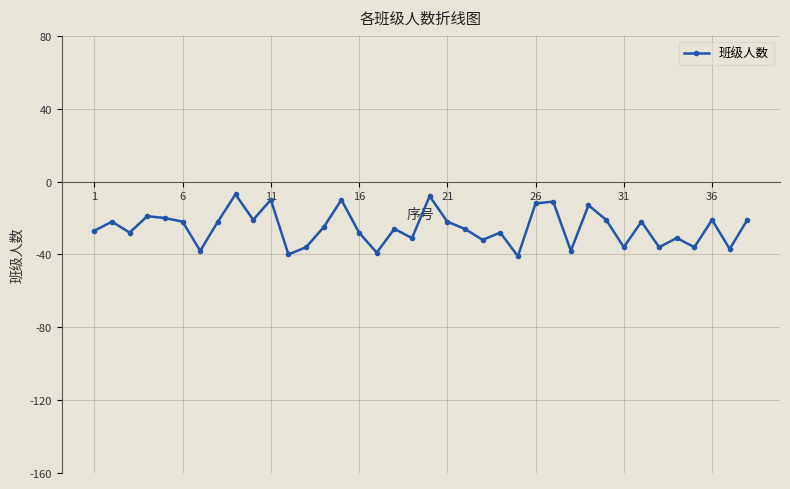

What is the sum of all values?

-963